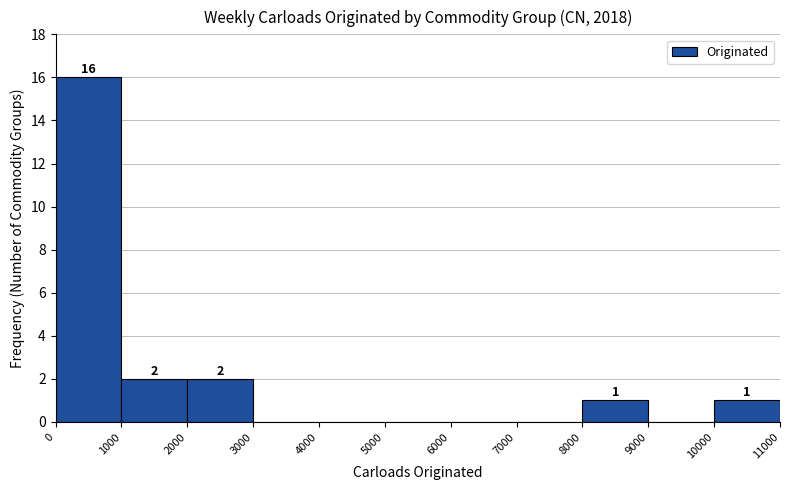

Which range on the x-axis has the tallest bar?

0 to 1000